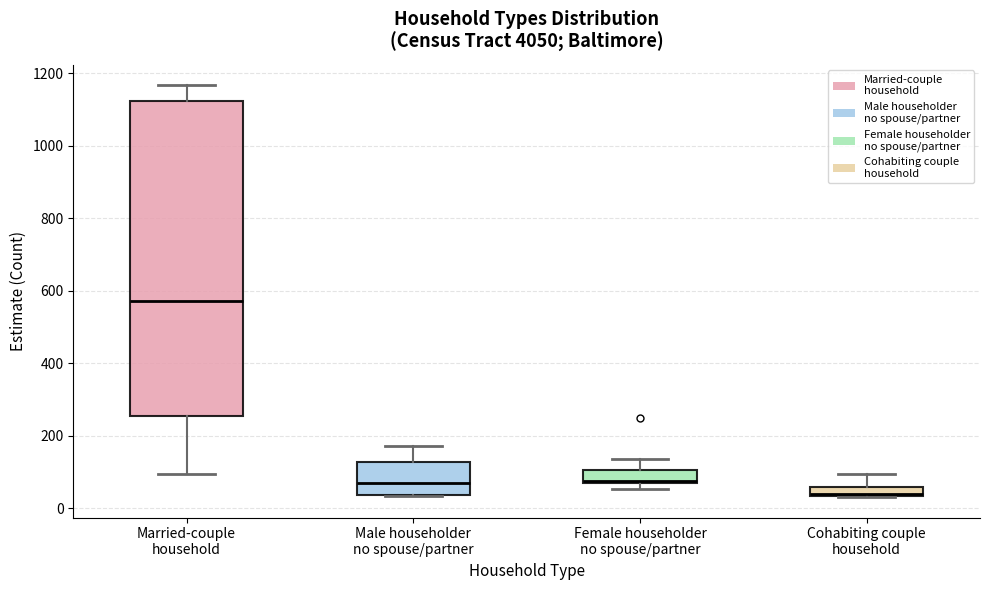

Which box is the tallest, from its lower edge to its upper edge?

Married-couple household